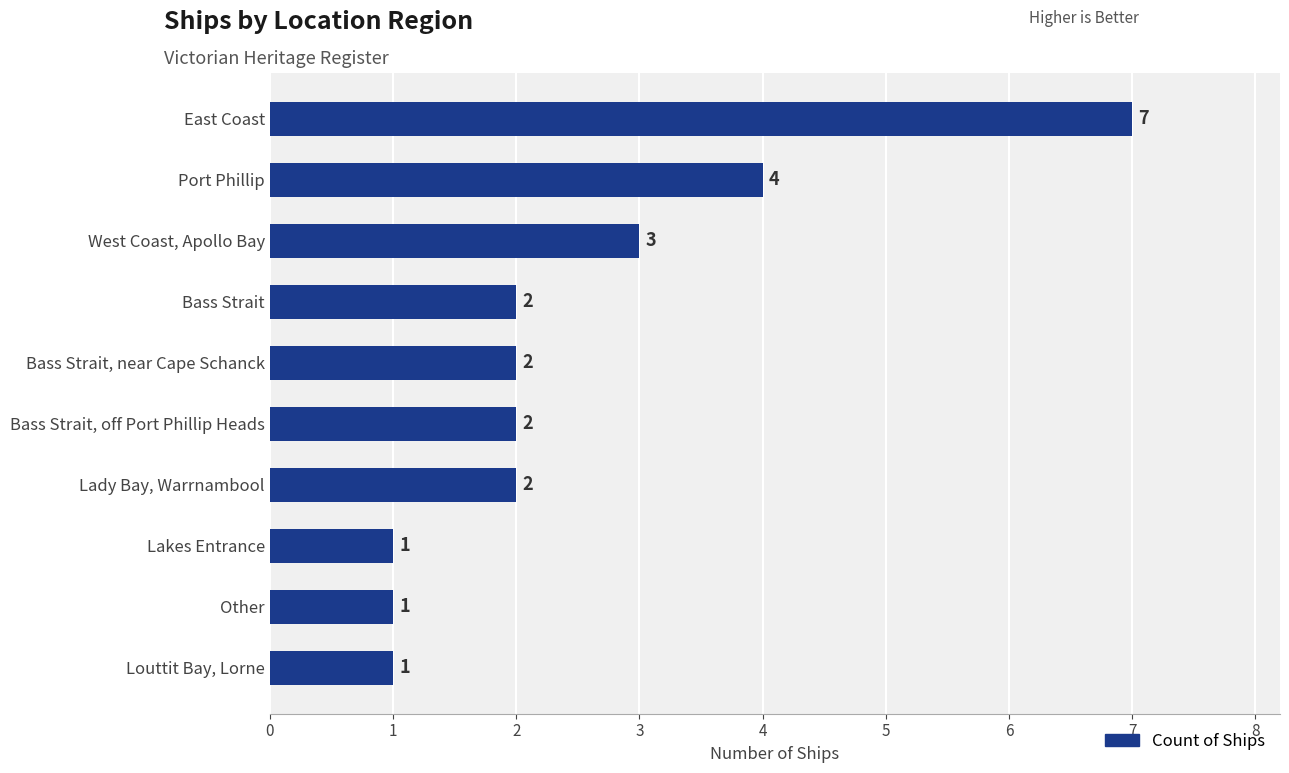

How many values are between 1 and 3?

8